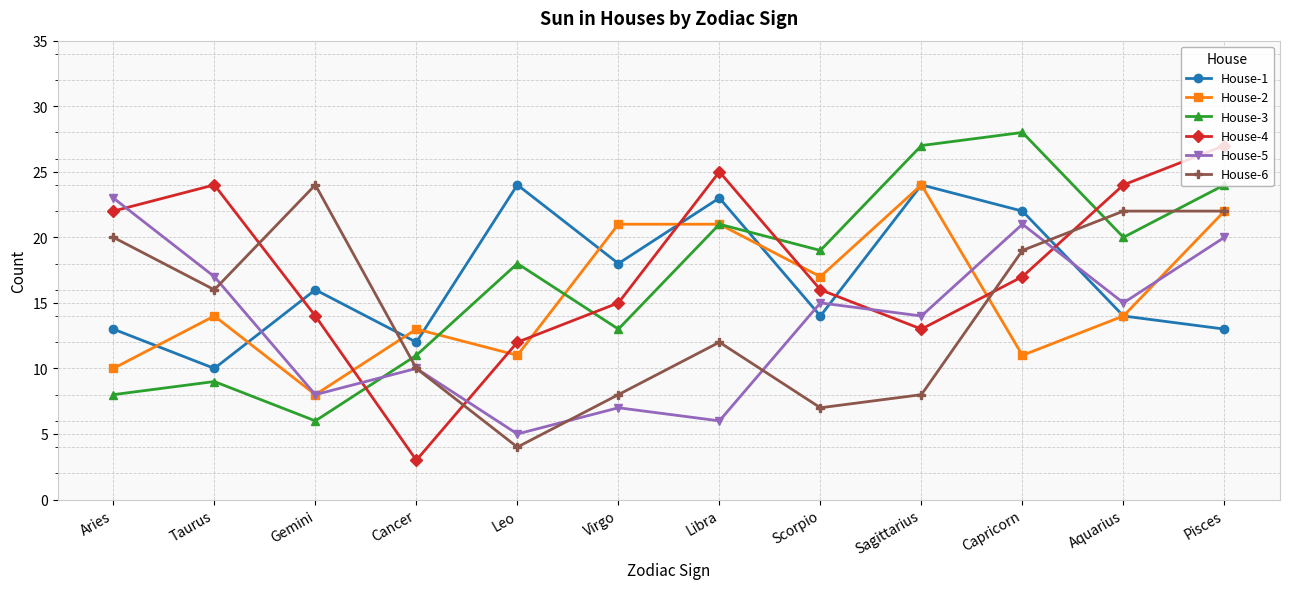

At which label does House-6 reach its peak?

Gemini